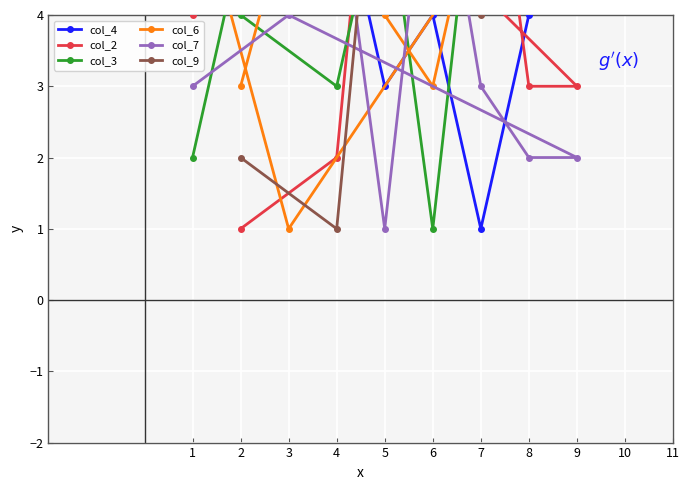

At which category is the sum across all series the highest?

5